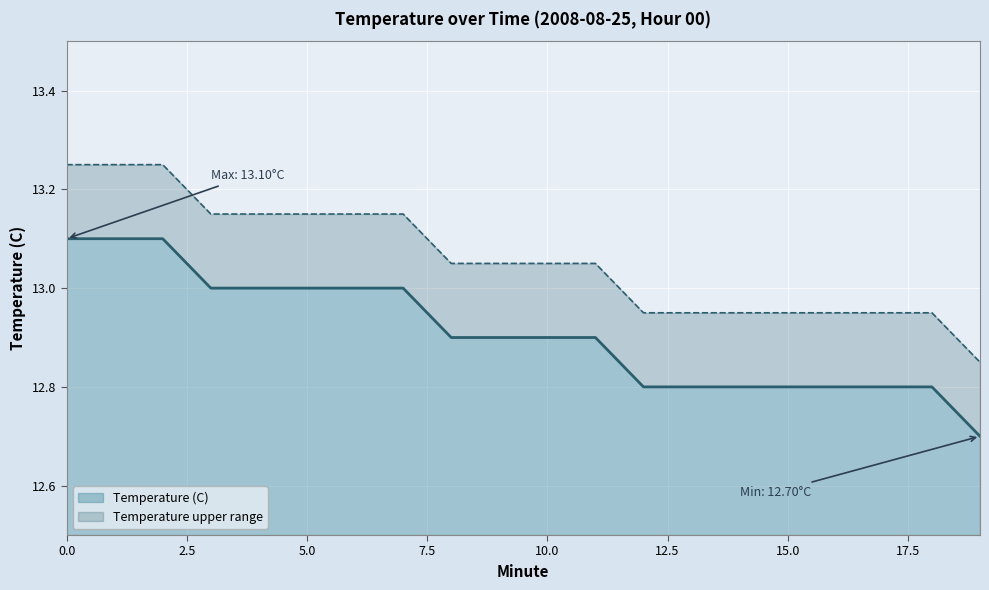

Read the value at 2.

13.1